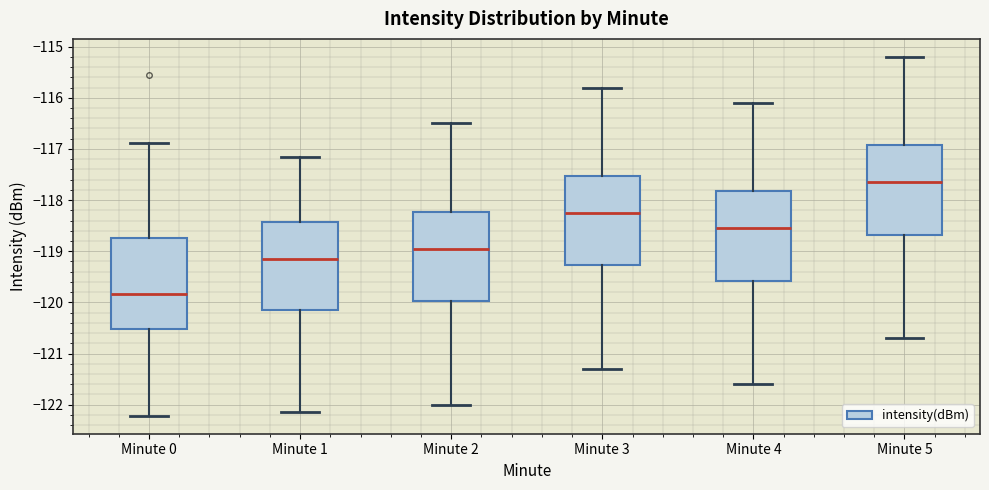

Which box's median line is the highest?

Minute 5